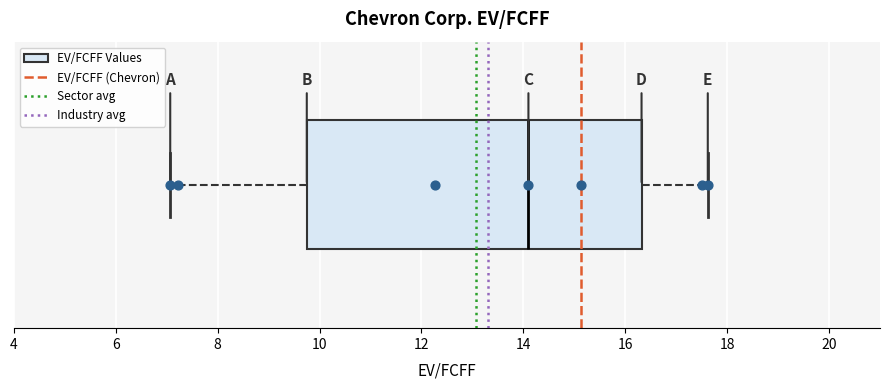

Transcribe this box plot: give where the median line is, the range the box spans, and where the two whiskers end, as read against the x-axis. The values are not printed on the chart, so give them approximately, as read against the axis.

median 14.2, box 9.8 to 16.4, whiskers 7.0 to 17.6